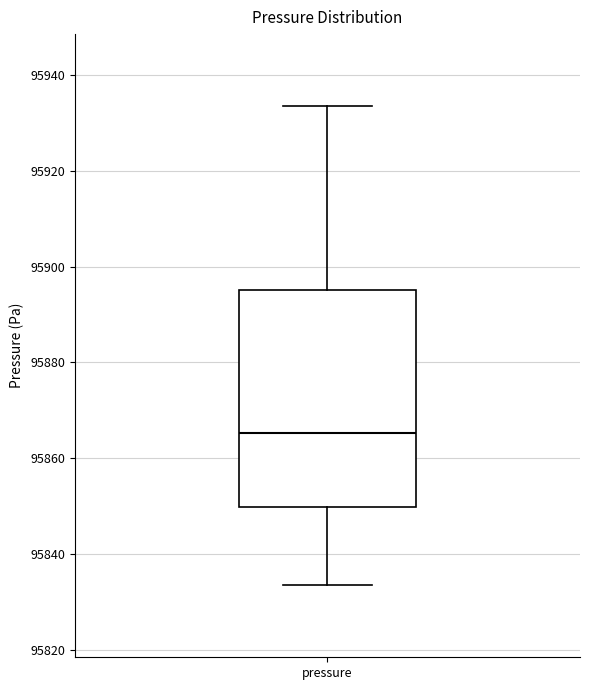

Where does the median line of the box for pressure sit on the y-axis? The values are not printed on the chart, so give them approximately, as read against the axis.

95866